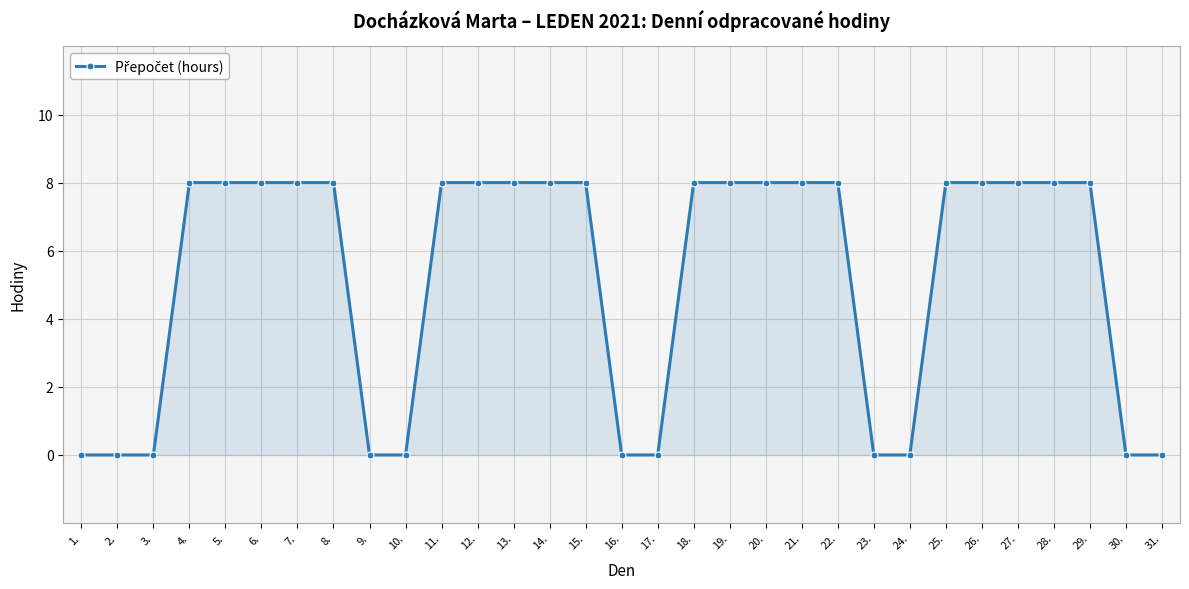

What position from the left is 22.?

22